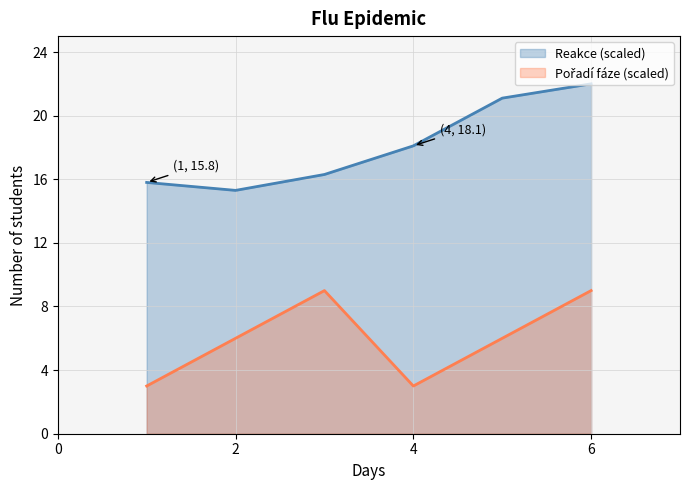

List the labels in order of Pořadí (fáze) value, smallest first.

1, 4, 2, 5, 3, 6